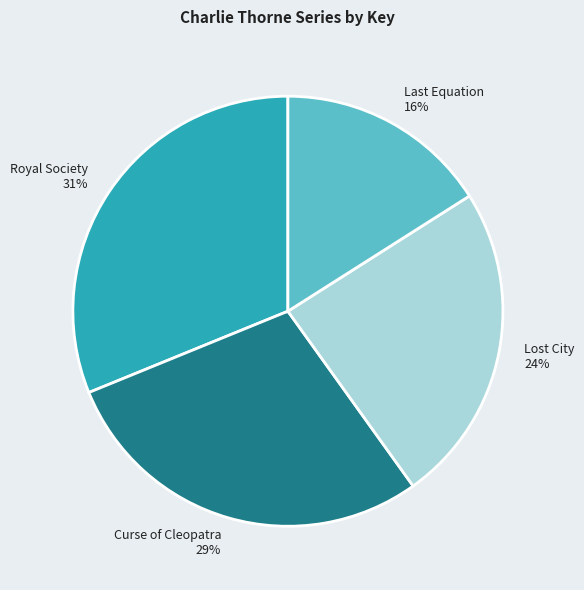

Is there any slice that represents more than half of the pie?

No